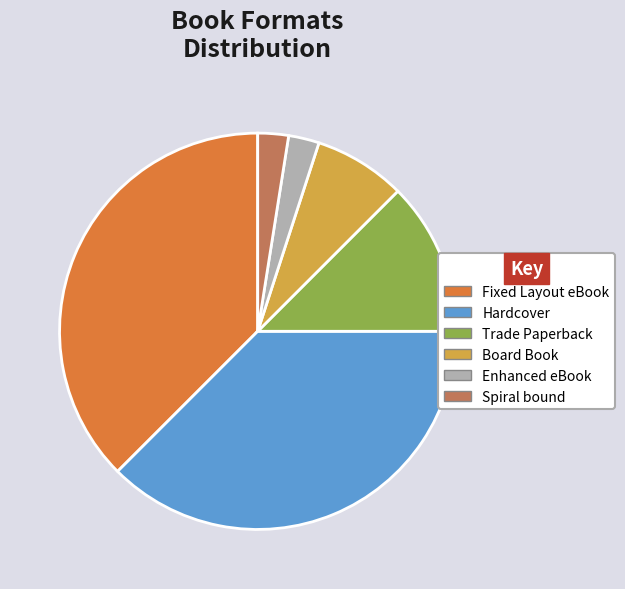

Is the sum of Spiral bound and Hardcover greater than half?

No